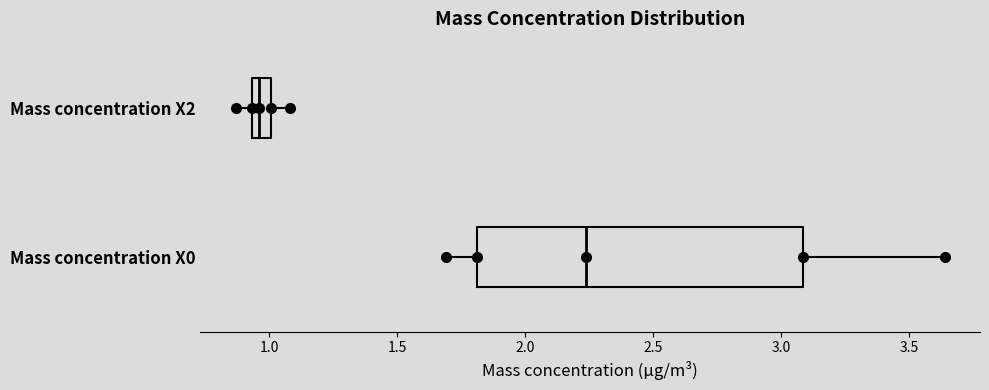

Reading bottom to top, transcribe this box plot: for each box, give where its median line is, the range the box spans, and where its two whiskers end, as read against the x-axis. The values are not printed on the chart, so give them approximately, as read against the axis.

Mass concentration X0: median 2.25, box 1.80 to 3.10, whiskers 1.70 to 3.65
Mass concentration X2: median 0.95 (inside the box), box 0.95 to 1.00, whiskers 0.85 to 1.10